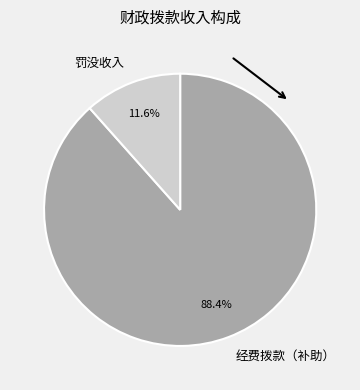

Combined, do 经费拨款（补助） and 罚没收入 account for over 50%?

Yes